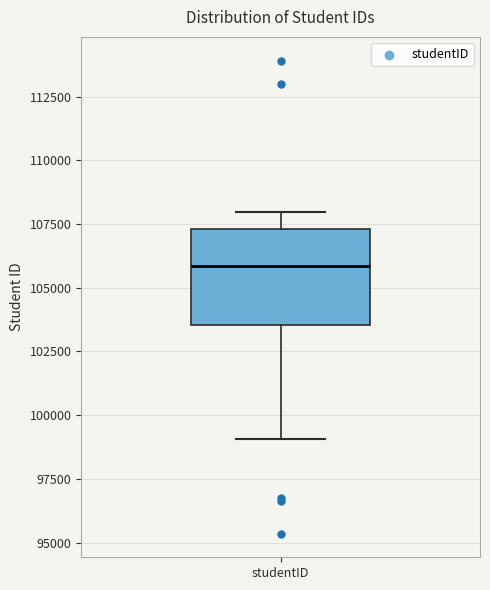

Transcribe this box plot: give where the median line is, the range the box spans, and where the two whiskers end, as read against the y-axis. The values are not printed on the chart, so give them approximately, as read against the axis.

median 106000, box 103500 to 107500, whiskers 99000 to 108000